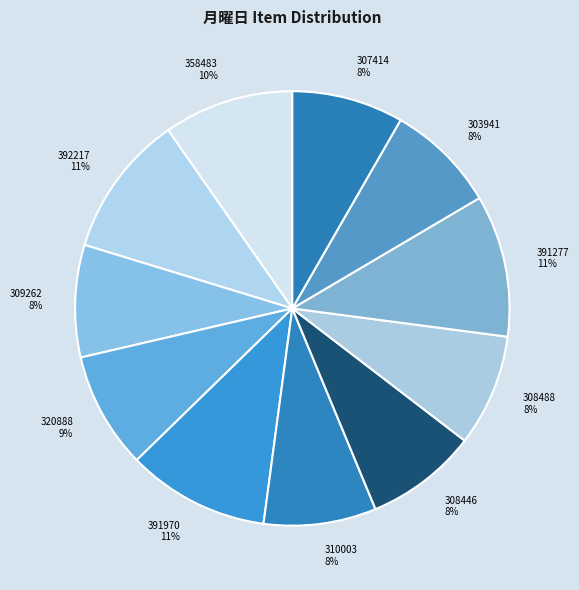

Is it true that 303941 is 8% of the pie?

True